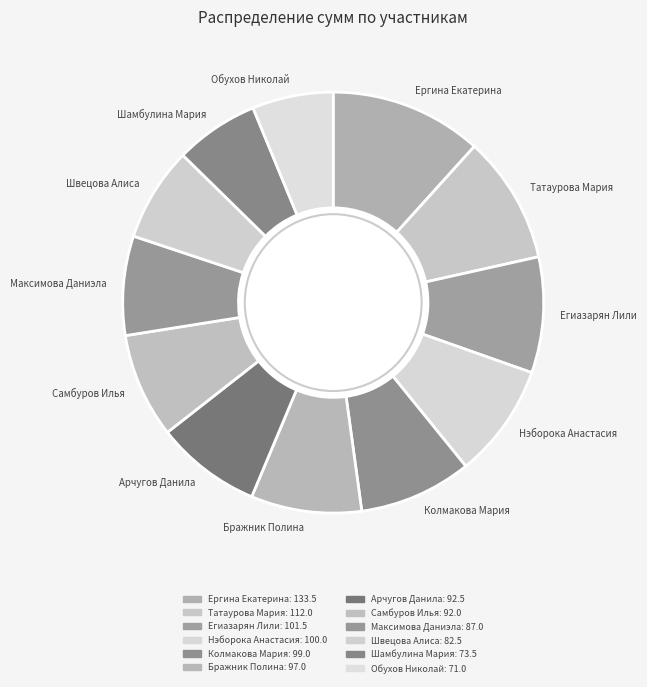

Does Татаурова Мария account for over 50% of the chart?

No